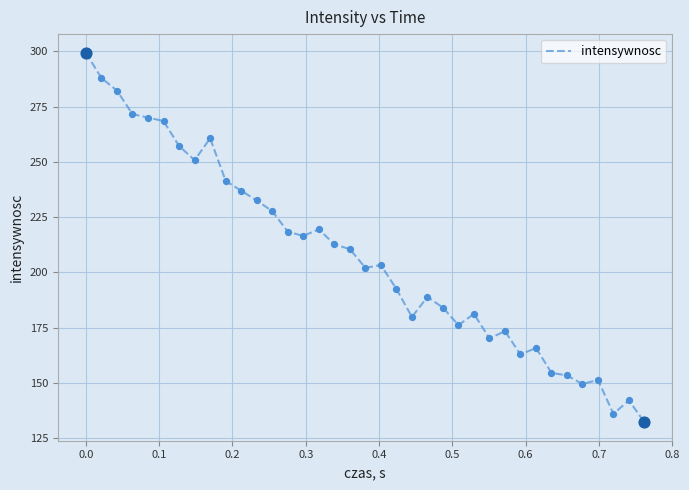

What is the difference between the maximum and minimum values?

167.2